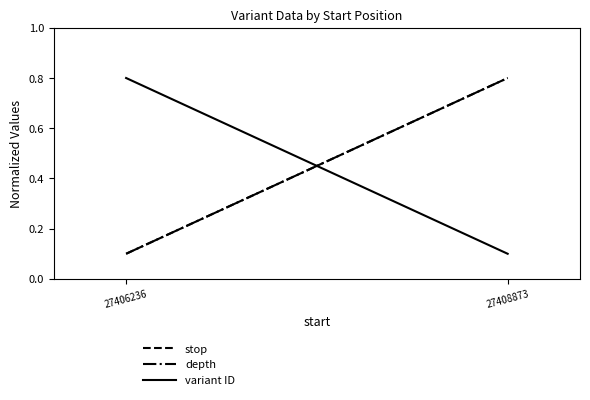

Reading left to right, list all the values displayed in this chart.

stop: 0.1	0.8
depth: 0.1	0.8
variant ID: 0.8	0.1